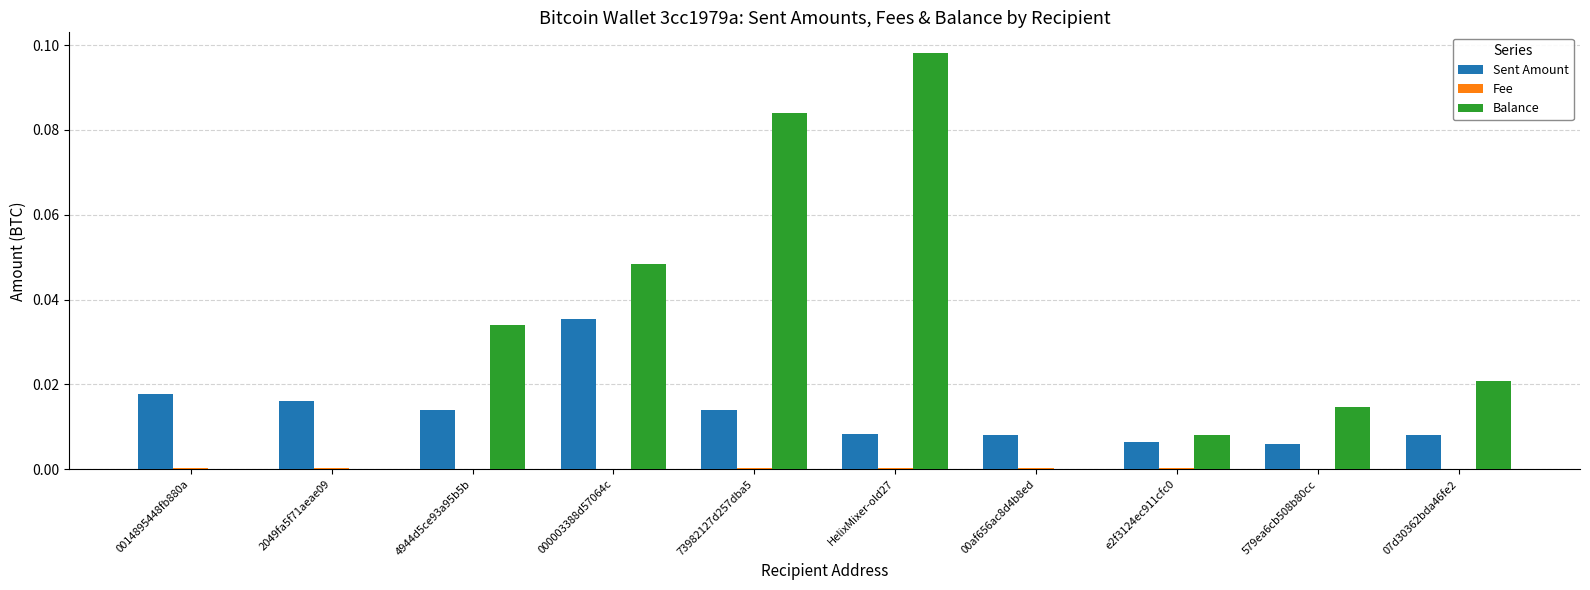

Which series has the largest total across all categories?

Balance